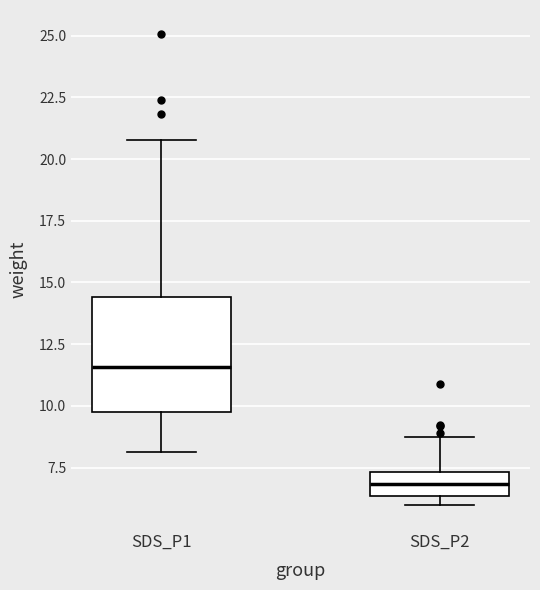

Which box is the tallest, from its lower edge to its upper edge?

SDS_P1